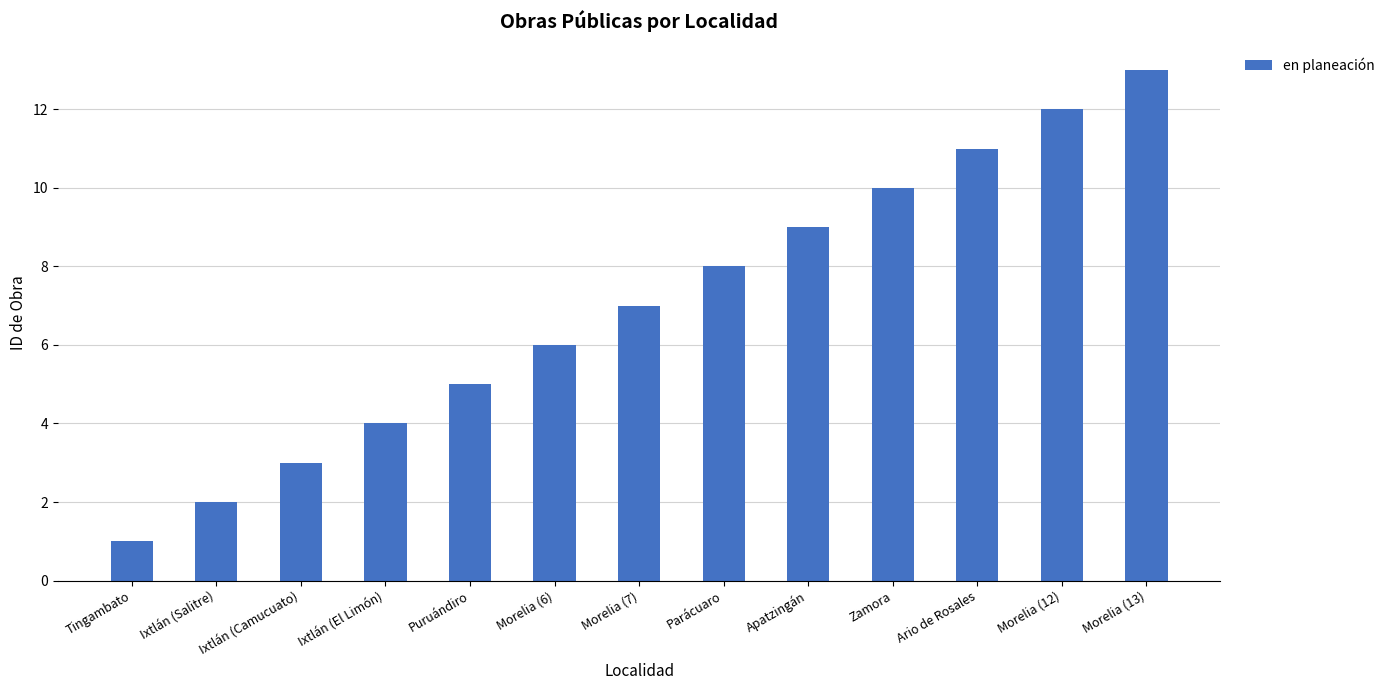

Reading left to right, transcribe all the data shown in this chart.

Tingambato=1	Ixtlán (Salitre)=2	Ixtlán (Camucuato)=3	Ixtlán (El Limón)=4	Puruándiro=5	Morelia (6)=6	Morelia (7)=7	Parácuaro=8	Apatzingán=9	Zamora=10	Ario de Rosales=11	Morelia (12)=12	Morelia (13)=13